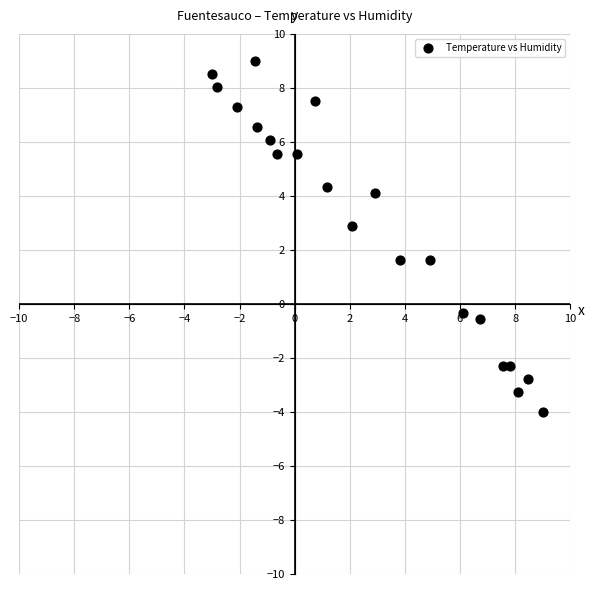

What is the range of Y values (max minus min)?

13.0